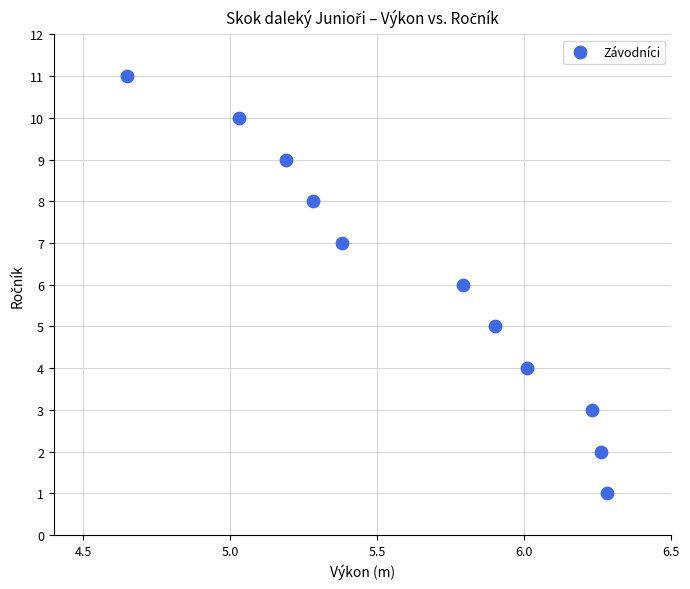

What is the range of Y values (max minus min)?

10